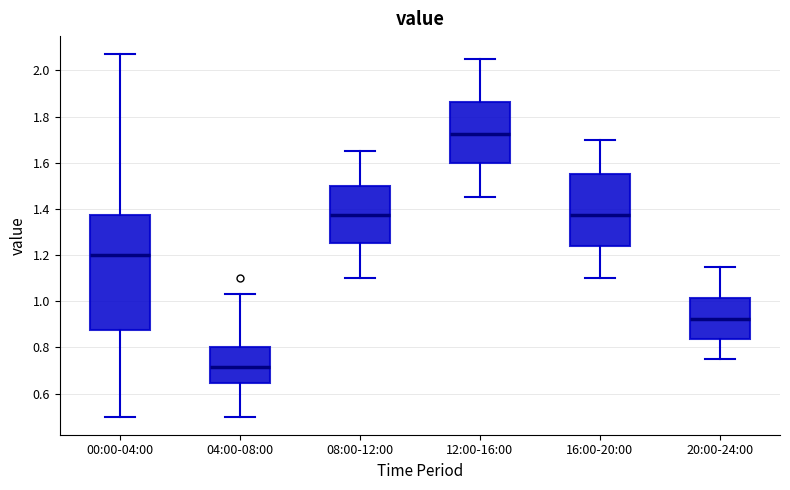

Which box is the tallest, from its lower edge to its upper edge?

00:00-04:00